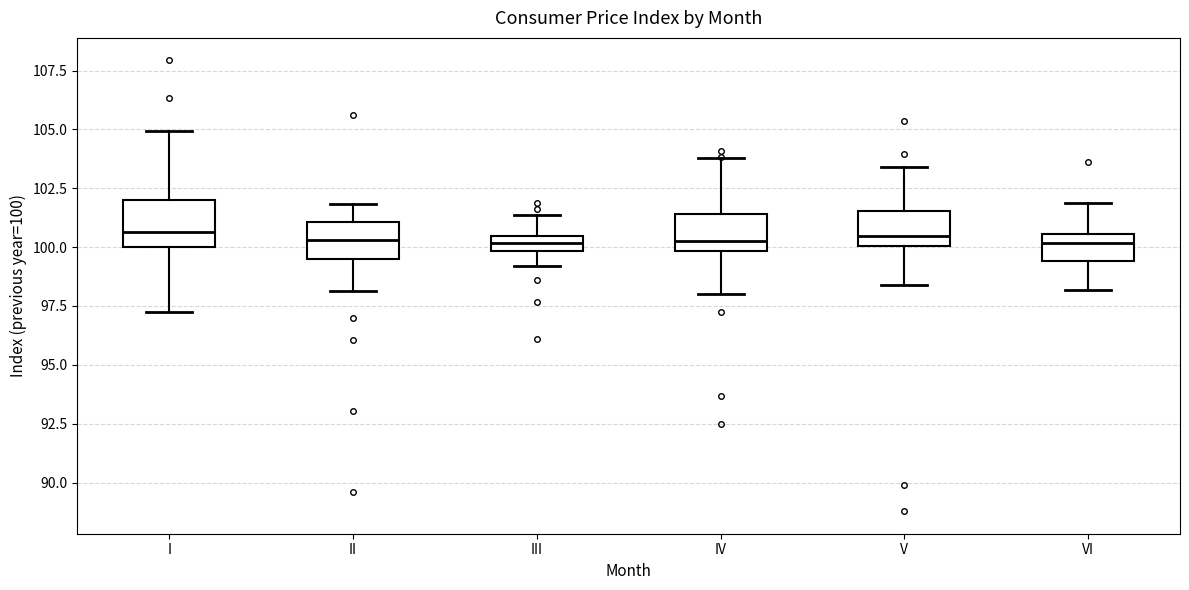

Where does the lower whisker of the box for III end on the y-axis? The values are not printed on the chart, so give them approximately, as read against the axis.

99.0